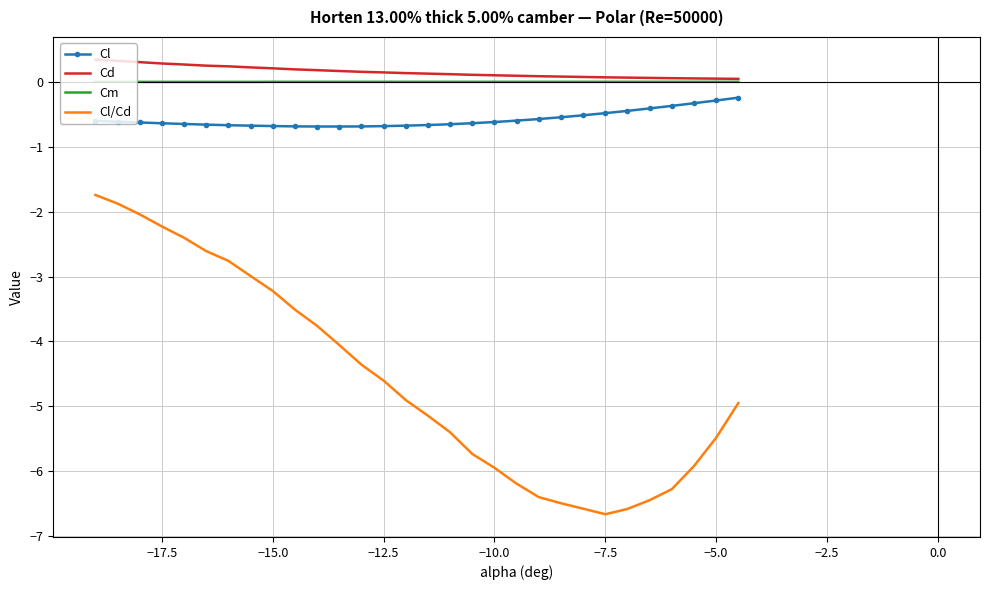

What is the smallest value displayed?

-6.7